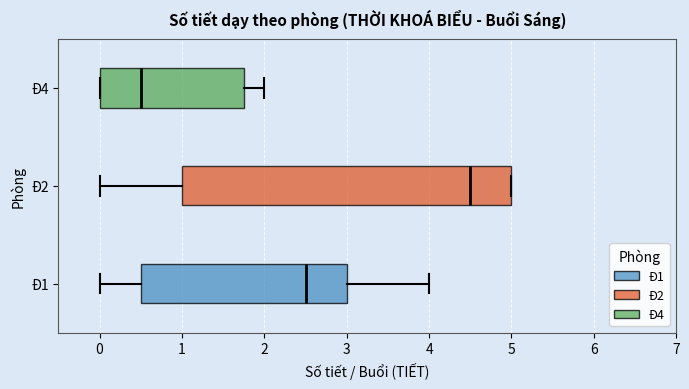

Which box has the furthest to the left median line?

Đ4